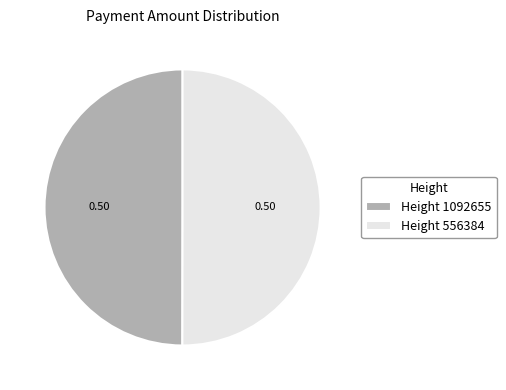

What is the ratio of the value at Height 1092655 to the value at Height 556384?

1.0